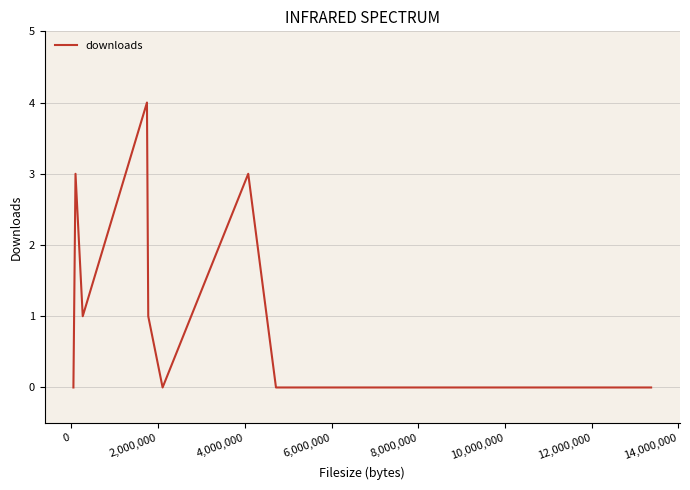

Is this an area chart (filled region under the line)?

No